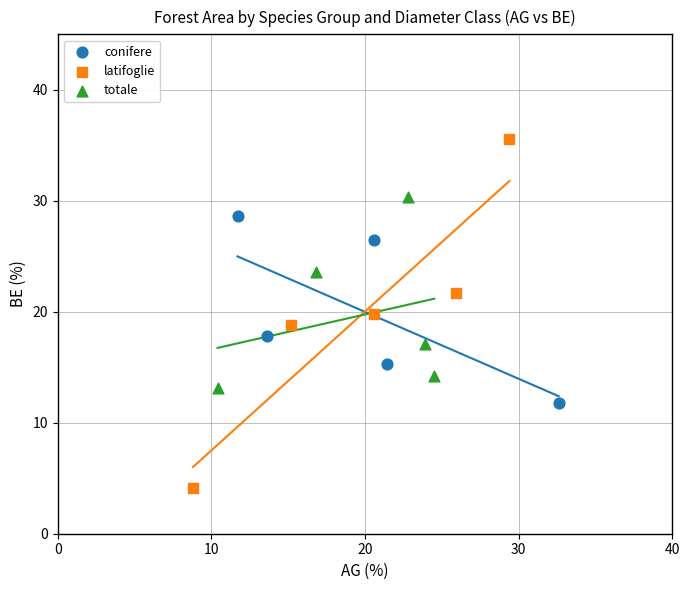

Which series contains the lowest Y value?

latifoglie